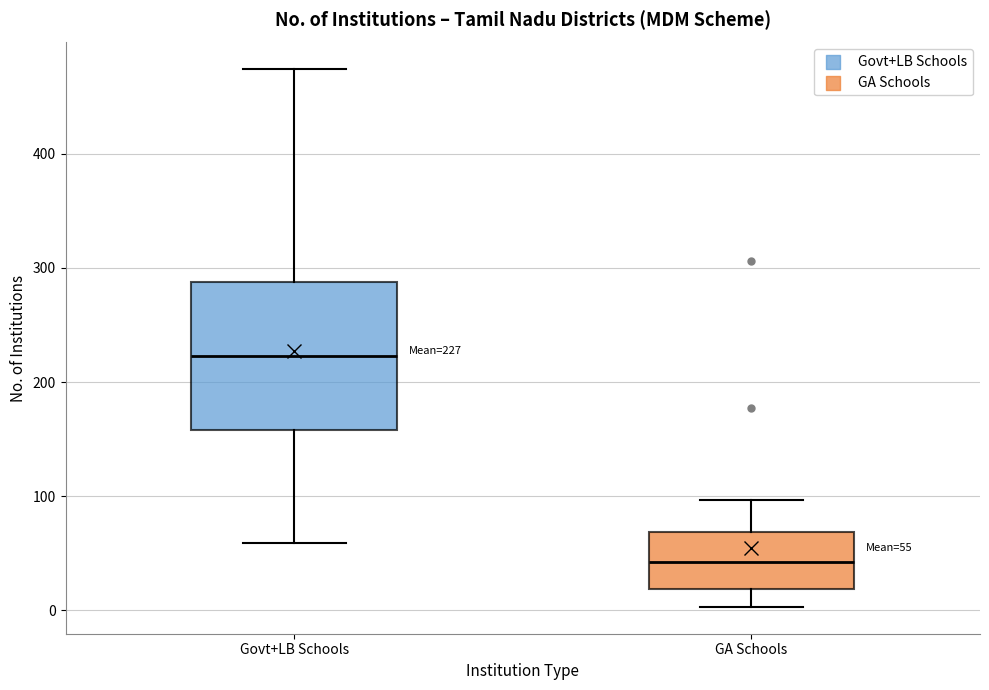

Which box has the lowest median line?

GA Schools